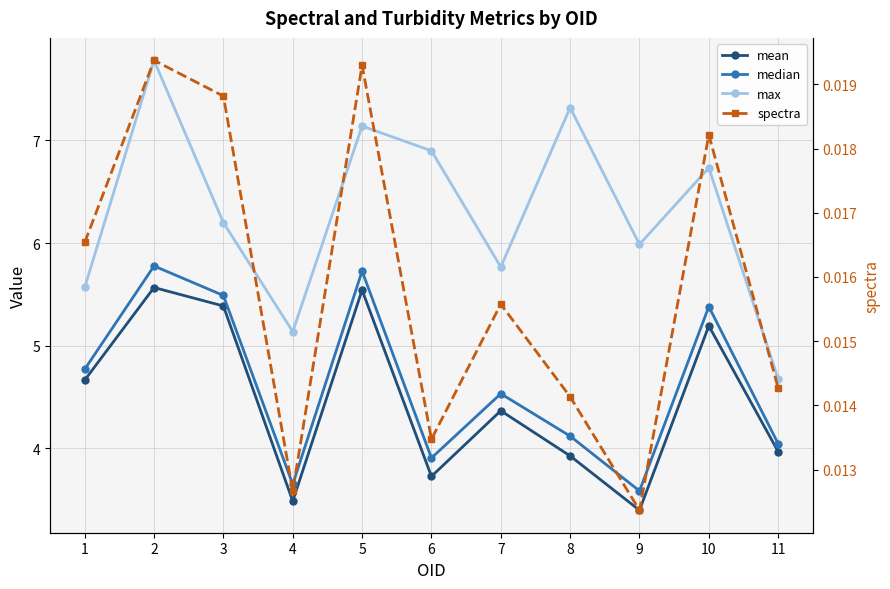

What is the total value across all series at 10?

17.3